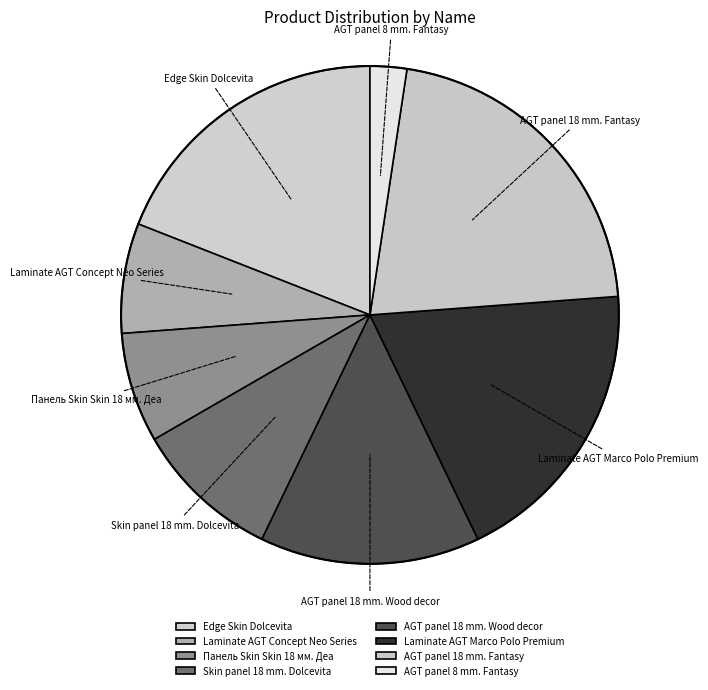

Count the number of slices in the pie.

8